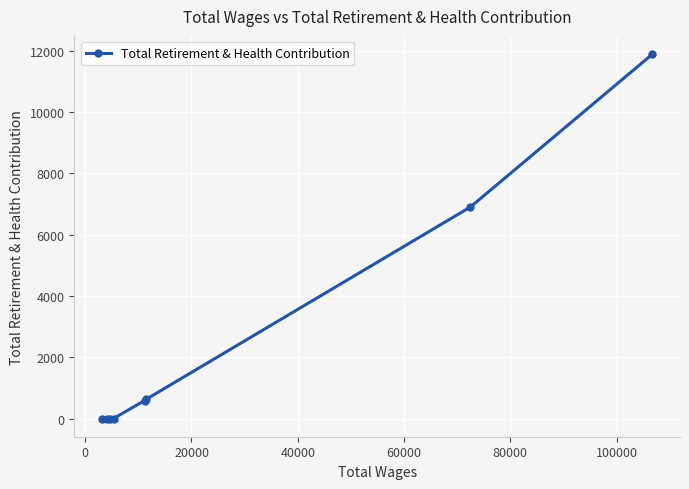

What is the greatest value displayed?

11890